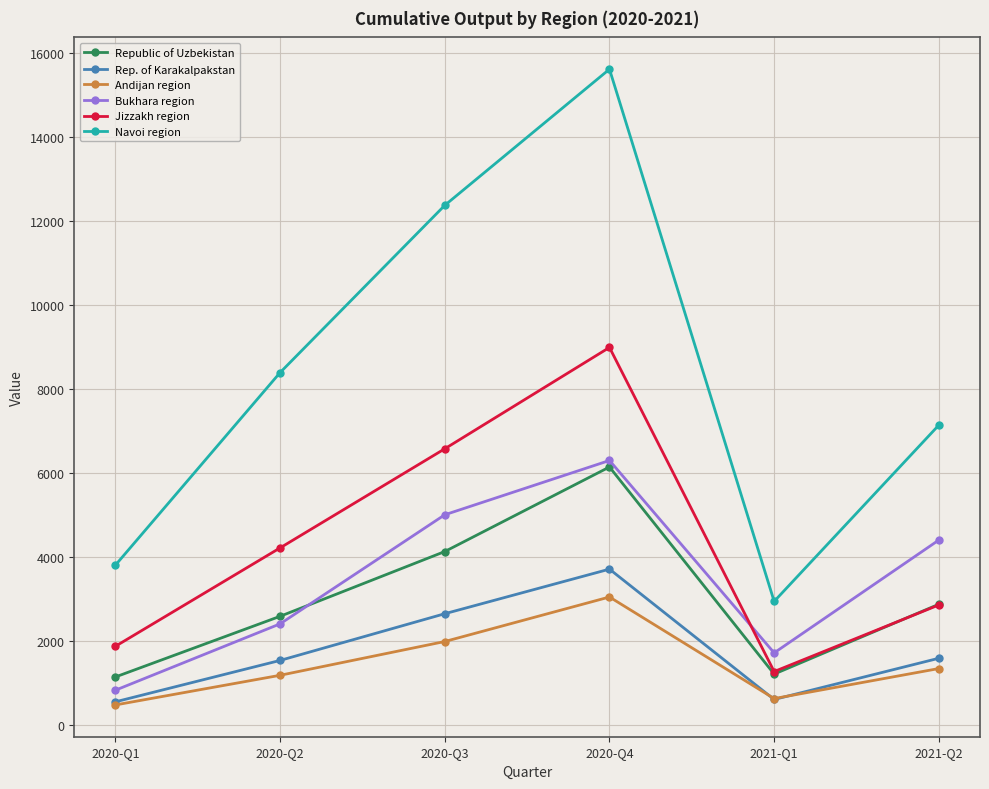

At which label does Navoi region first exceed 8387?

2020-Q2